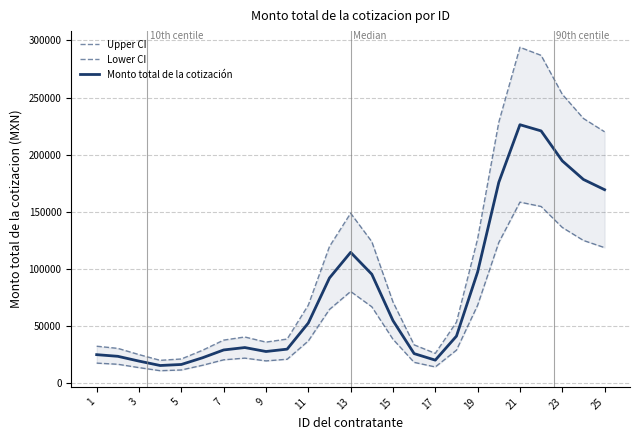

In Lower CI, how many points are lower than both neighbors (excluding endpoints)?

3